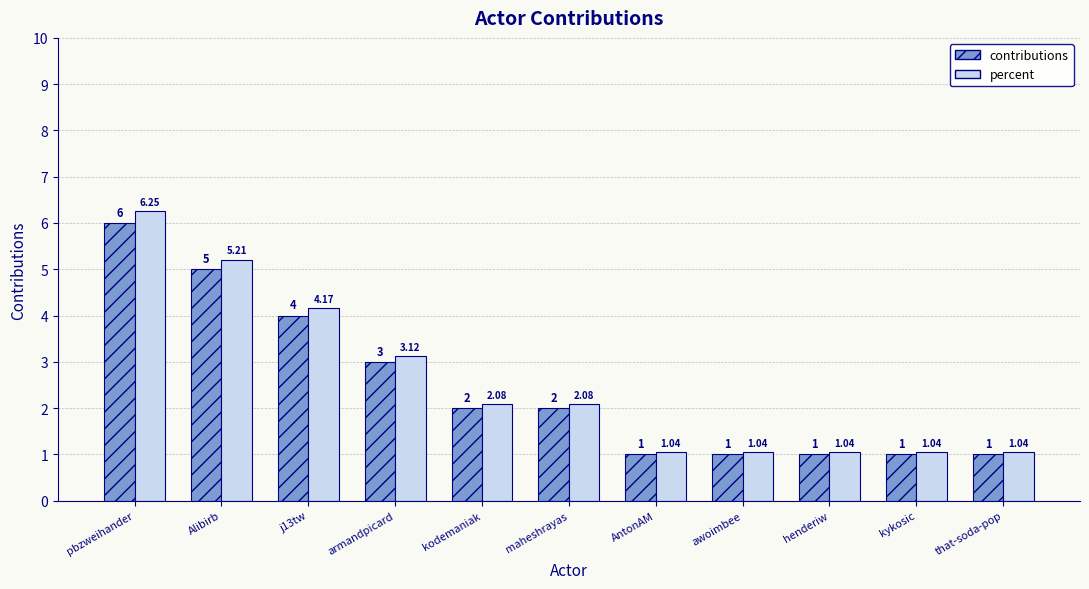

Is it true that percent equals 7.1 at j13tw?

False